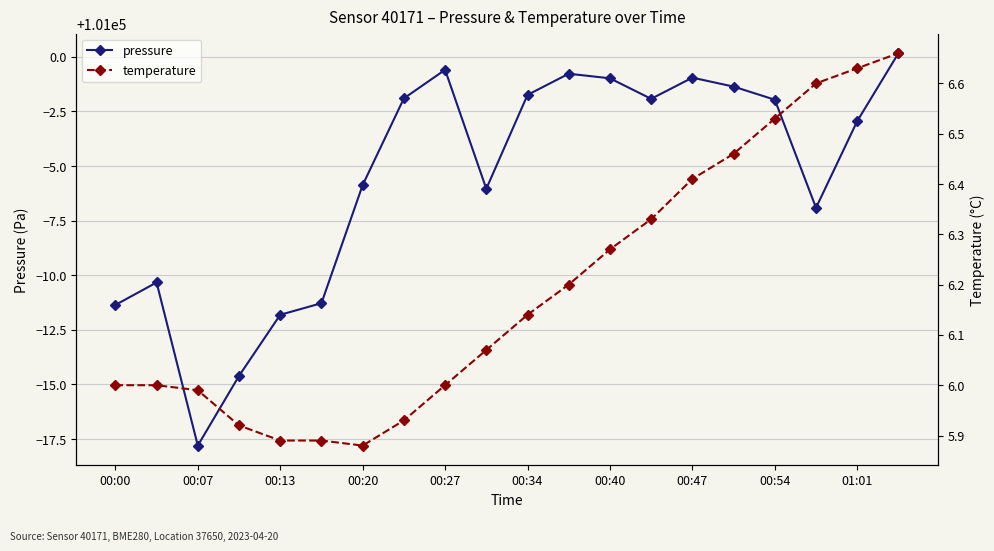

List the series in order of their overall mean, lowest first.

temperature, pressure